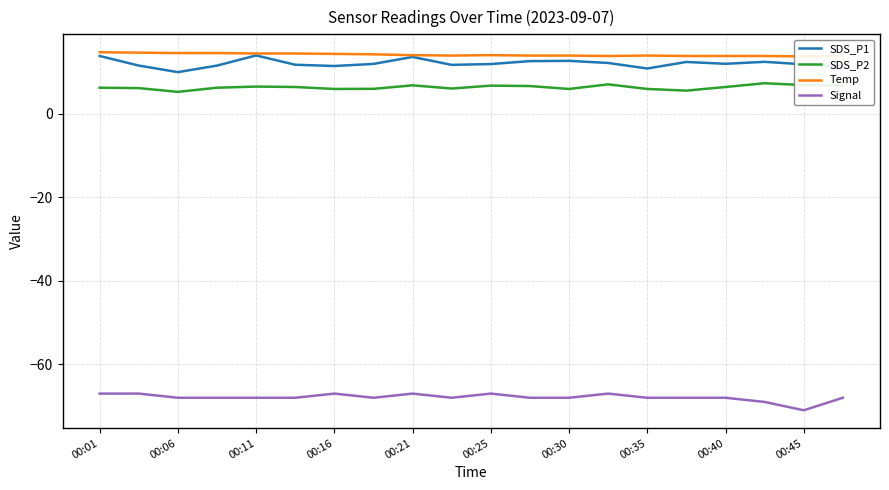

True or false: SDS_P2 has more than 1 interior local peaks.

True